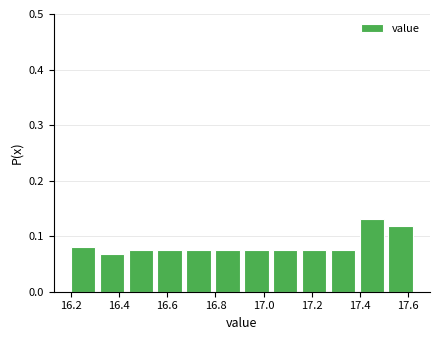

What is the height of the bar covering 16.67 to 16.79 on the x-axis? Neither the bar edges nor the heights are printed on the chart, so give them approximately, as read against the axes.

0.08